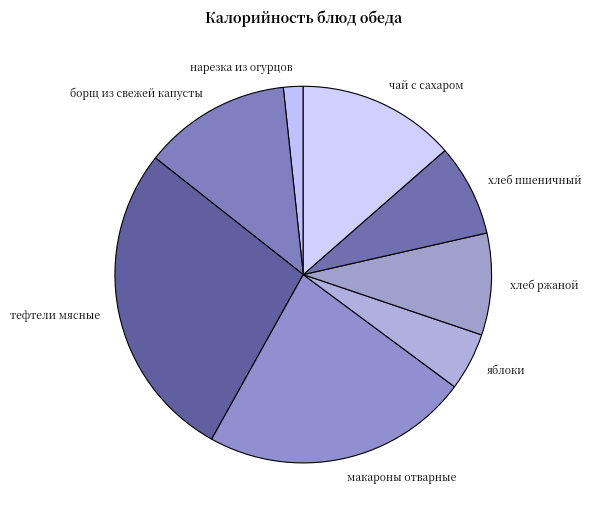

Which slice is the smallest?

нарезка из огурцов